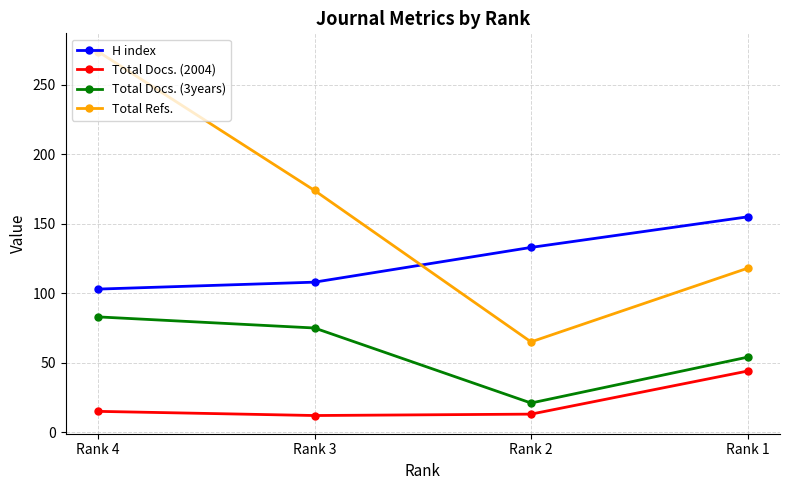

What is the value of the Total Docs. (2004) point at the 4th from the left?

44